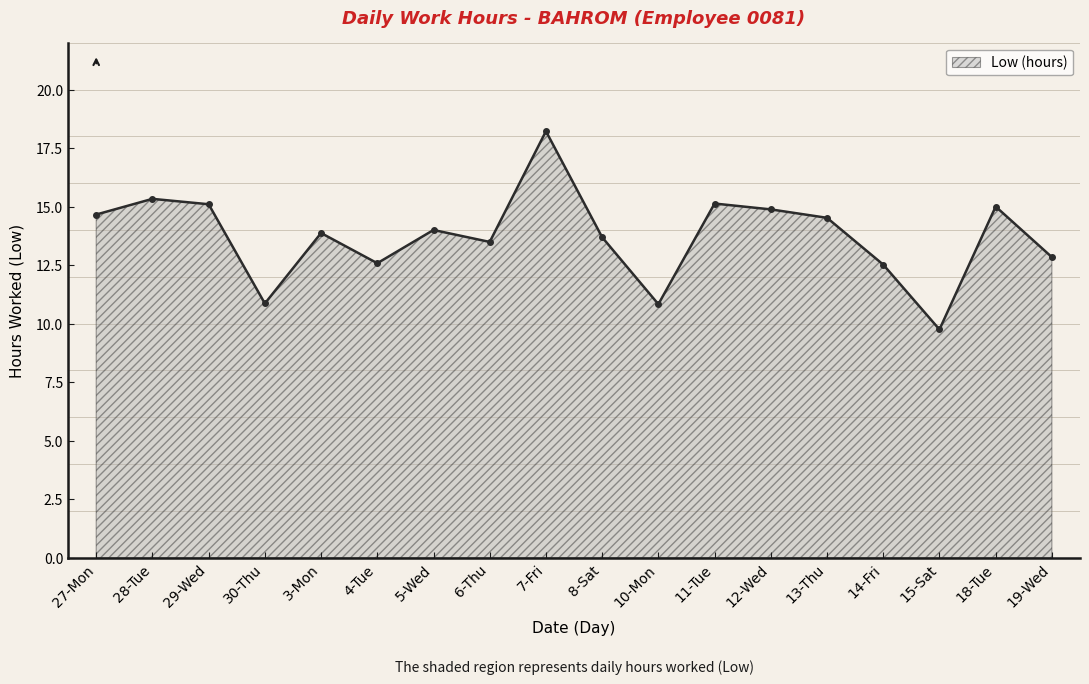

True or false: the data shows 4.8 at 11-Tue.

False